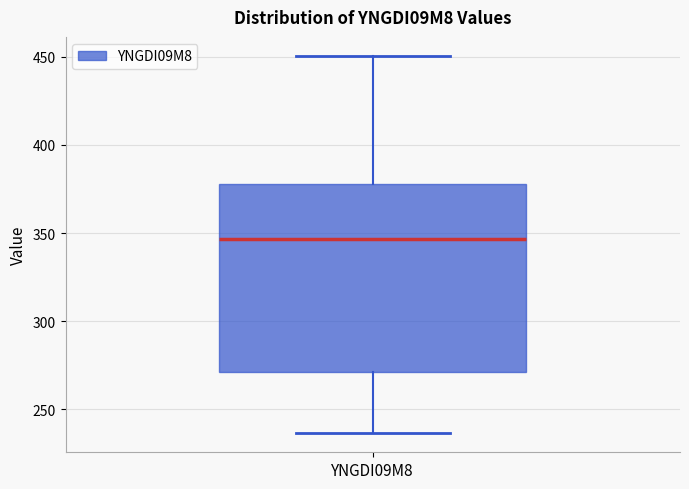

Where is the upper edge of the box for YNGDI09M8 on the y-axis? The values are not printed on the chart, so give them approximately, as read against the axis.

380